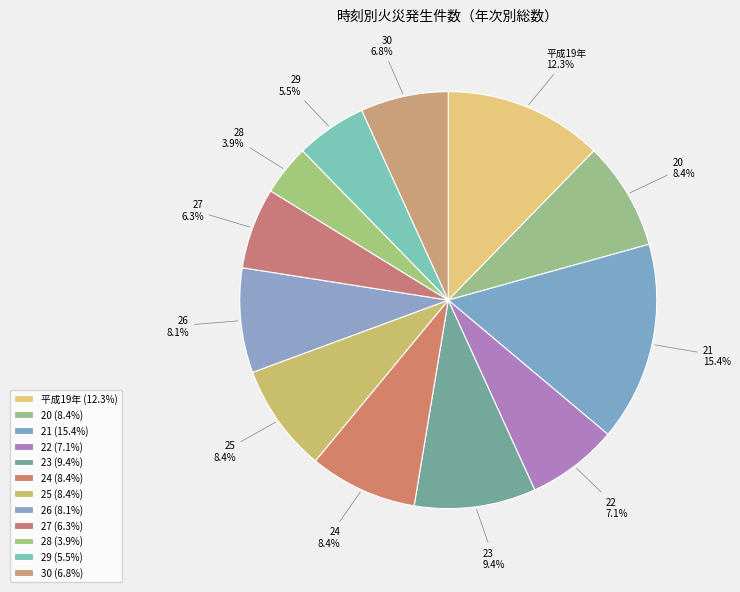

Is 20 the majority of the pie?

No